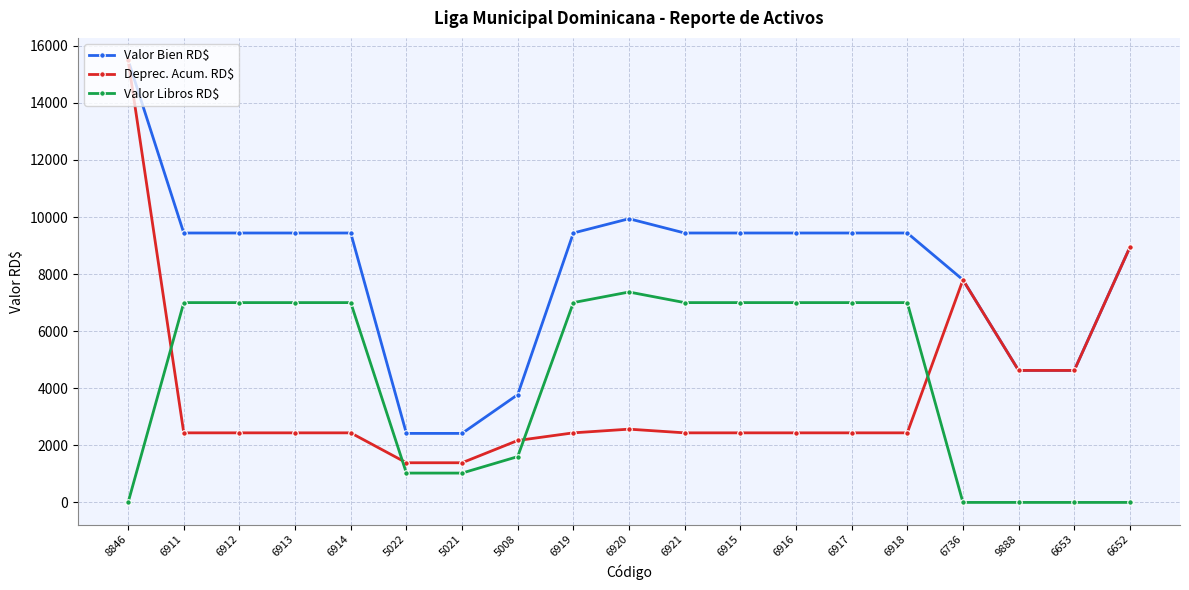

Which series ends up on top after the final intersection of Deprec. Acum. RD$ and Valor Libros RD$?

Deprec. Acum. RD$